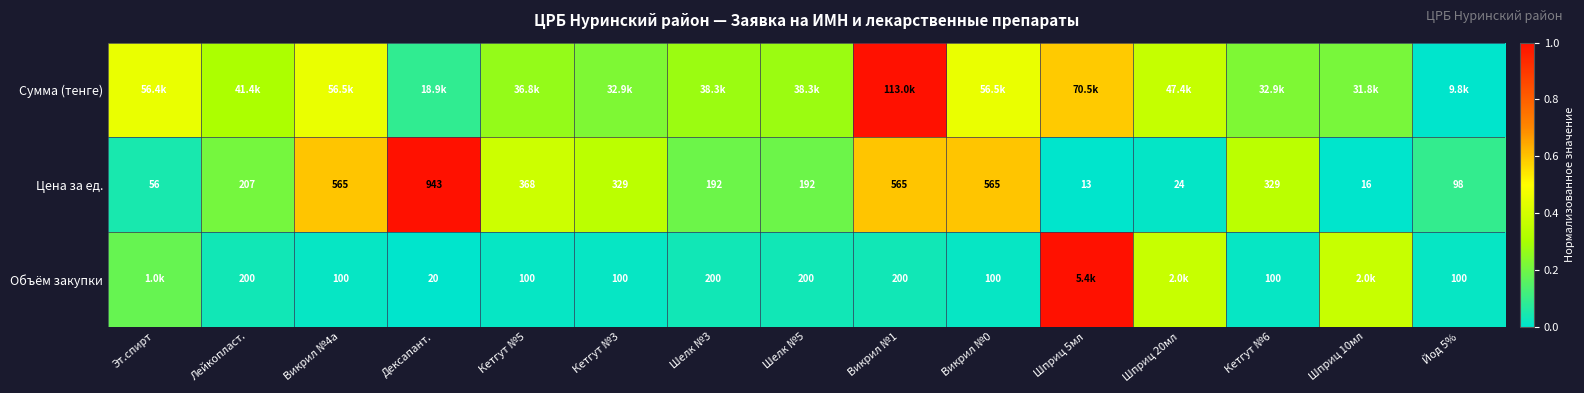

At which label does Цена за ед. reach its peak?

Дексапант.